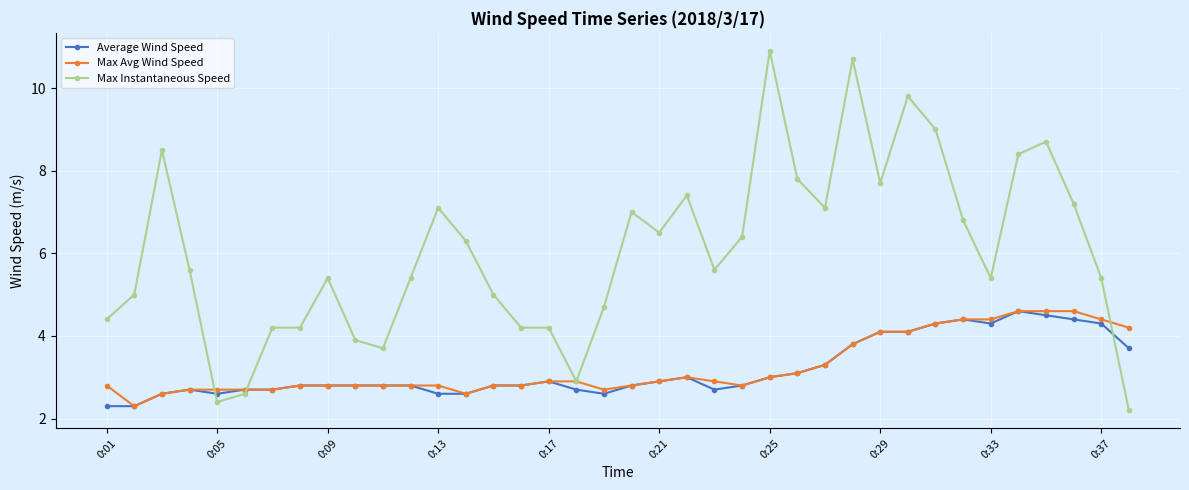

After their last crossing, which series has the higher values: Average Wind Speed or Max Instantaneous Speed?

Average Wind Speed